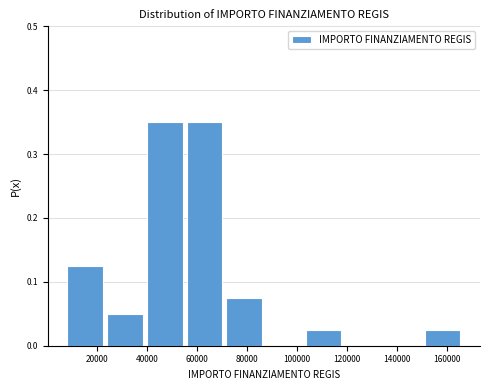

Reading left to right, list every bar in this chart as the range it spans on the x-axis followed by its height. Neither the bar edges nor the heights are printed on the chart, so give them approximately, as read against the axes.

8000 to 24000: 0.13
24000 to 40000: 0.05
40000 to 56000: 0.35
56000 to 70000: 0.35
70000 to 86000: 0.08
86000 to 102000: 0
102000 to 118000: 0.03
118000 to 134000: 0
134000 to 150000: 0
150000 to 166000: 0.03